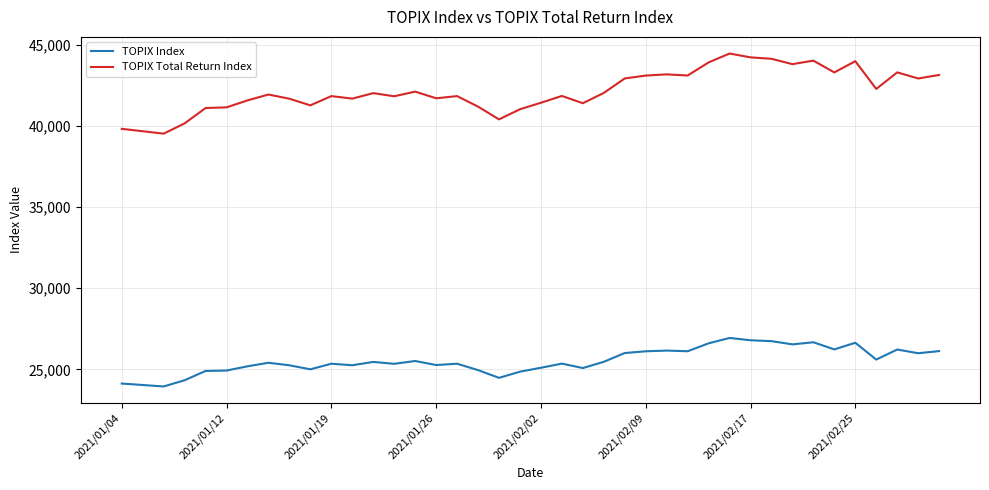

What is the minimum value for TOPIX Index?

23944.6